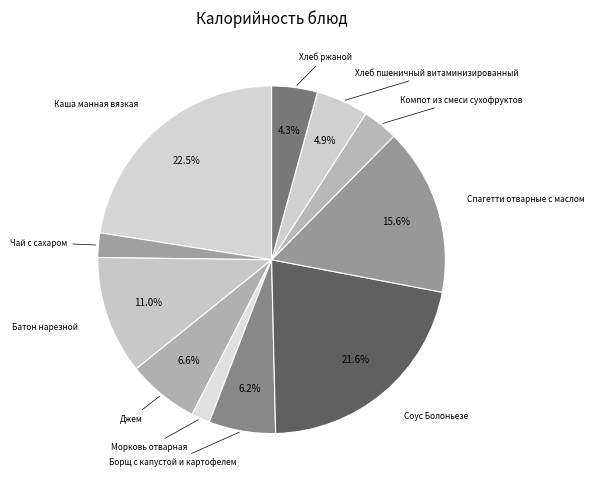

Which category has the smallest portion of the pie?

Морковь отварная